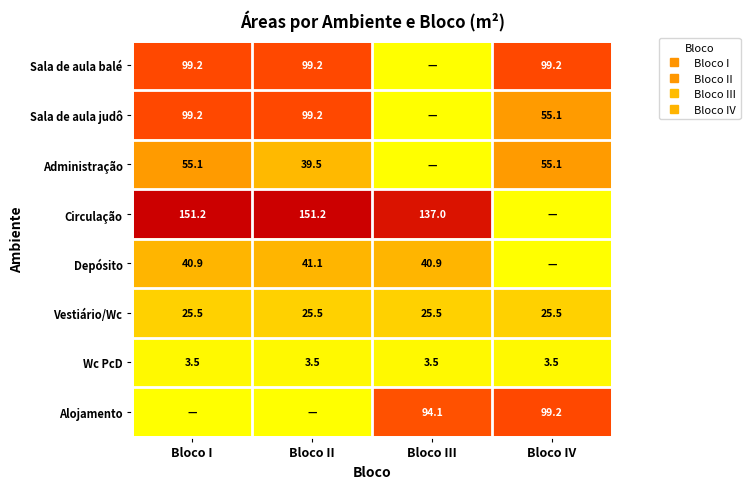

At which label is Vestiário/Wc closest to 25?

Bloco I